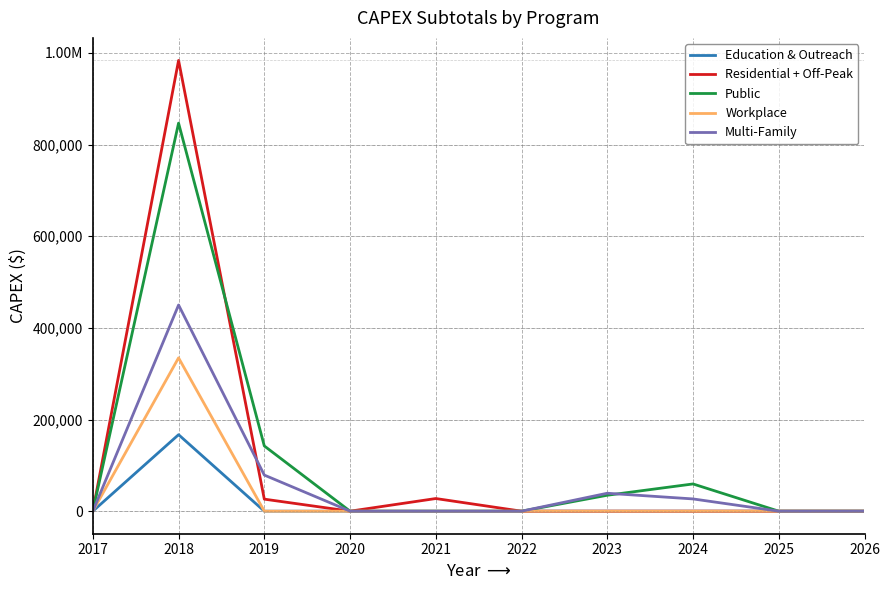

What are all the series names shown in the legend?

Education & Outreach, Residential + Off-Peak, Public, Workplace, Multi-Family